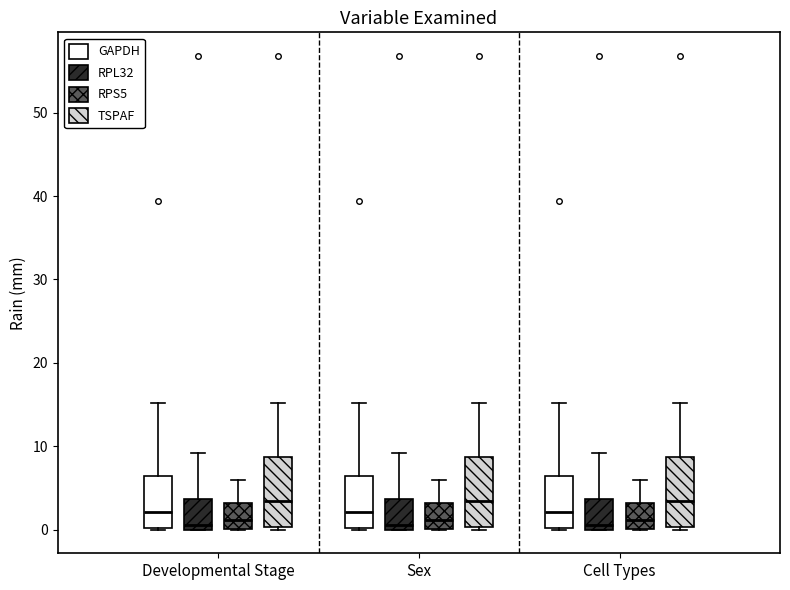

Reading left to right, read every box against the y-axis: the position of its median line, the range the box covers, and the ends of its whiskers. The values are not printed on the chart, so give them approximately, as read against the axis.

Developmental Stage (GAPDH): median 2, box 0 to 6, whiskers 0 to 15
Developmental Stage (RPL32): median 1, box 0 to 4, whiskers 0 to 9
Developmental Stage (RPS5): median 1, box 0 to 3, whiskers 0 to 6
Developmental Stage (TSPAF): median 3, box 0 to 9, whiskers 0 (just below the box's lower edge) to 15
Sex (GAPDH): median 2, box 0 to 6, whiskers 0 to 15
Sex (RPL32): median 1, box 0 to 4, whiskers 0 to 9
Sex (RPS5): median 1, box 0 to 3, whiskers 0 to 6
Sex (TSPAF): median 3, box 0 to 9, whiskers 0 (just below the box's lower edge) to 15
Cell Types (GAPDH): median 2, box 0 to 6, whiskers 0 to 15
Cell Types (RPL32): median 1, box 0 to 4, whiskers 0 to 9
Cell Types (RPS5): median 1, box 0 to 3, whiskers 0 to 6
Cell Types (TSPAF): median 3, box 0 to 9, whiskers 0 (just below the box's lower edge) to 15